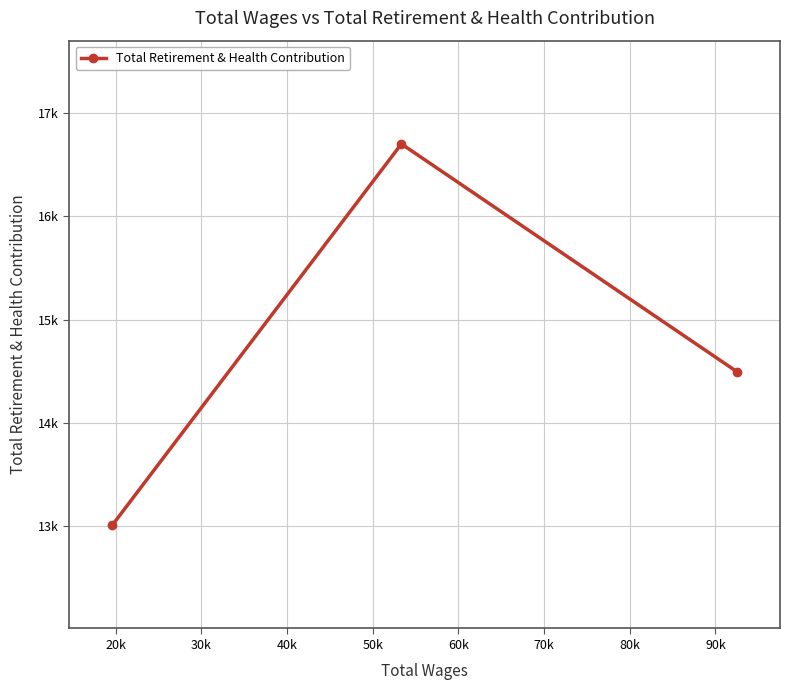

Does the chart have visible grid lines?

Yes